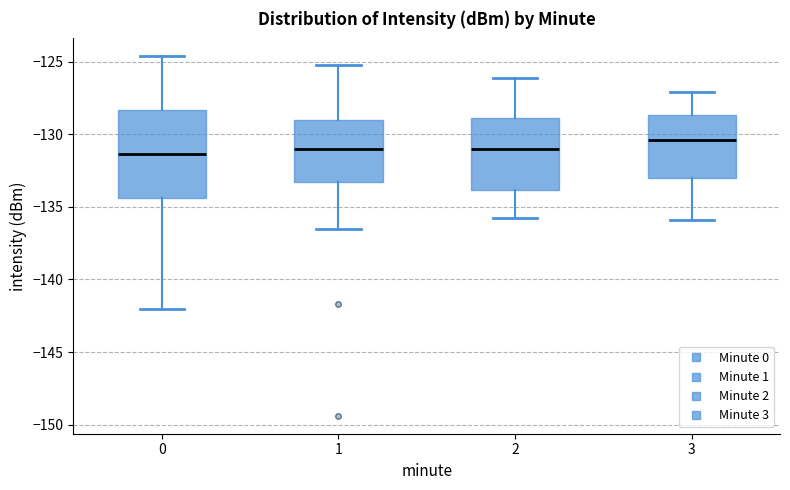

Where does the upper whisker of the box at x = 2 end on the y-axis? The values are not printed on the chart, so give them approximately, as read against the axis.

-126.0